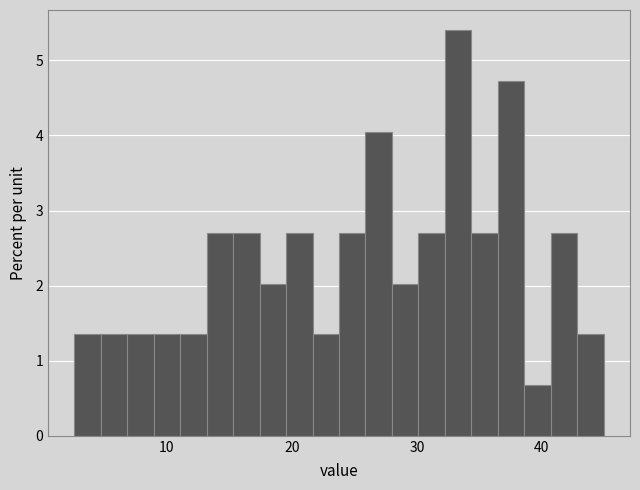

Read against the x-axis, roughly where is the centre of the tallest bar?

33